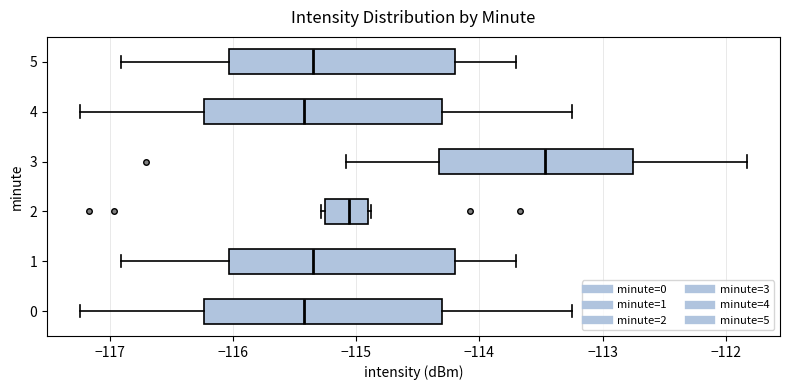

Reading bottom to top, transcribe this box plot: for each box, give where its median line is, the range the box spans, and where its two whiskers end, as read against the x-axis. The values are not printed on the chart, so give them approximately, as read against the axis.

0: median -115.4, box -116.2 to -114.3, whiskers -117.2 to -113.2
1: median -115.3, box -116.0 to -114.2, whiskers -116.9 to -113.7
2: median -115.1, box -115.3 to -114.9, whiskers -115.3 (just left of the box's left edge) to -114.9
3: median -113.5, box -114.3 to -112.7, whiskers -115.1 to -111.8
4: median -115.4, box -116.2 to -114.3, whiskers -117.2 to -113.2
5: median -115.3, box -116.0 to -114.2, whiskers -116.9 to -113.7